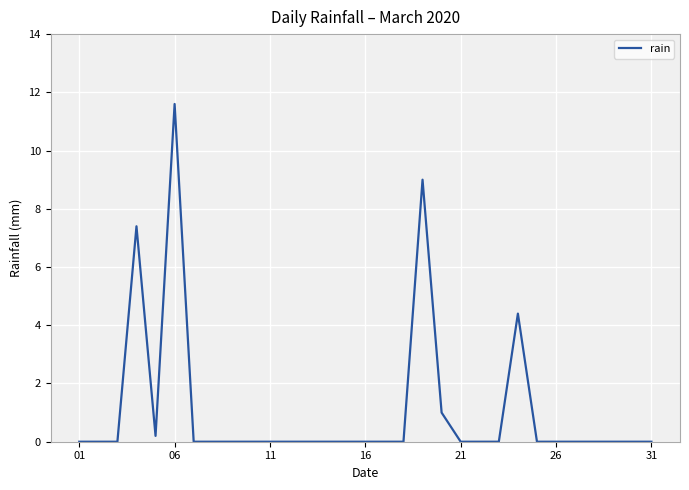

What is the maximum value shown in the chart?

11.6